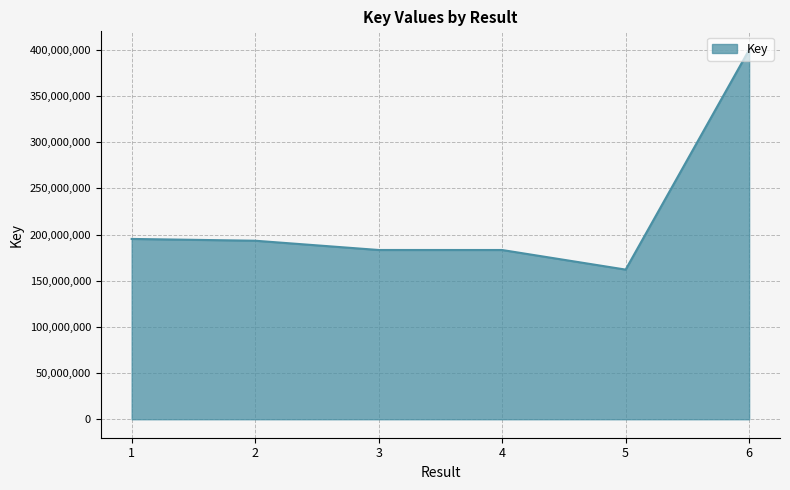

At which category does the chart reach its minimum across all series?

5